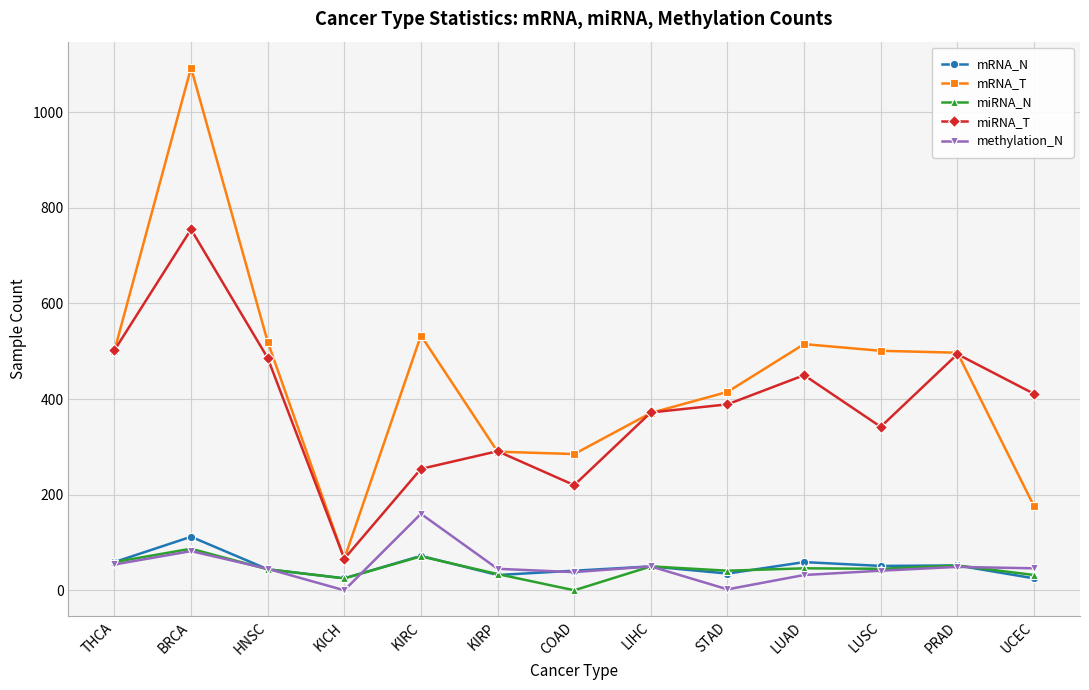

True or false: miRNA_T has a value of 223 at PRAD.

False